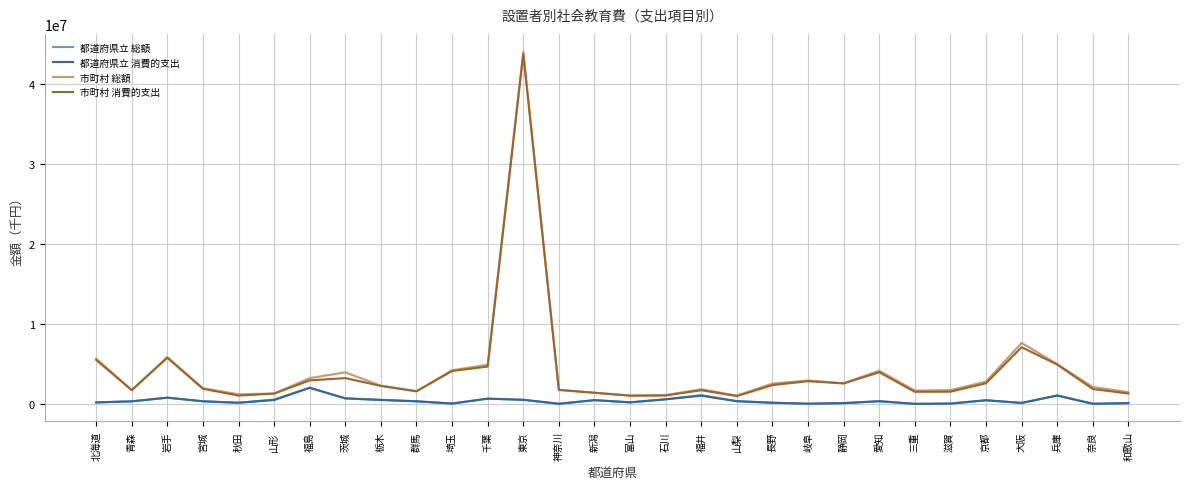

What is the spread (max minus min) of values at 兵庫?

3938389